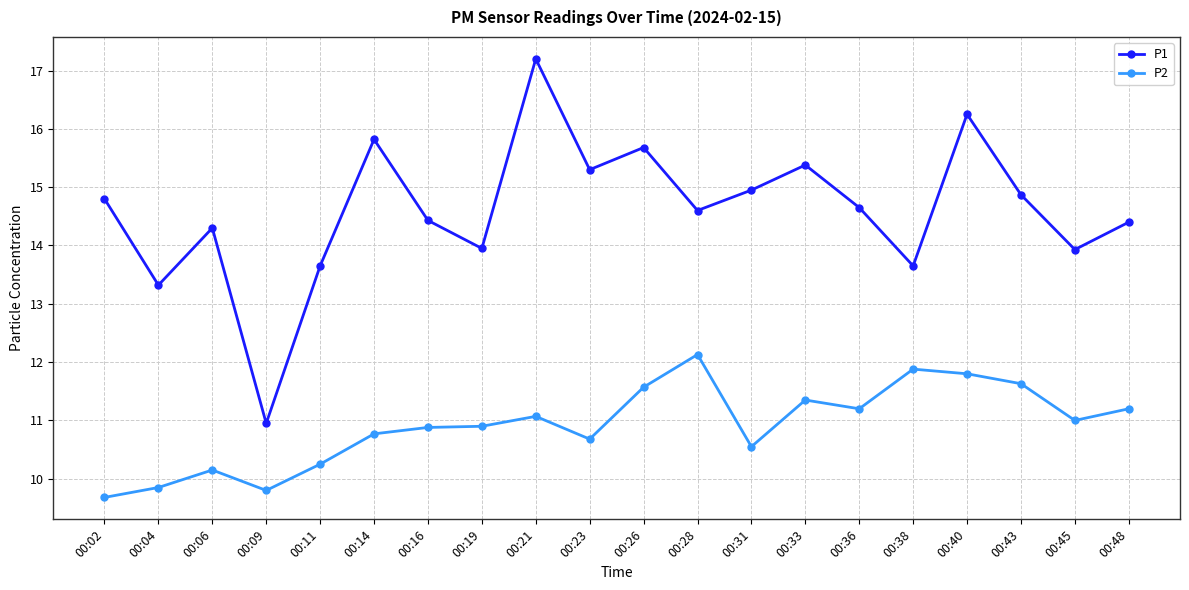

Rank the series at 00:38 from lowest to highest value.

P2, P1